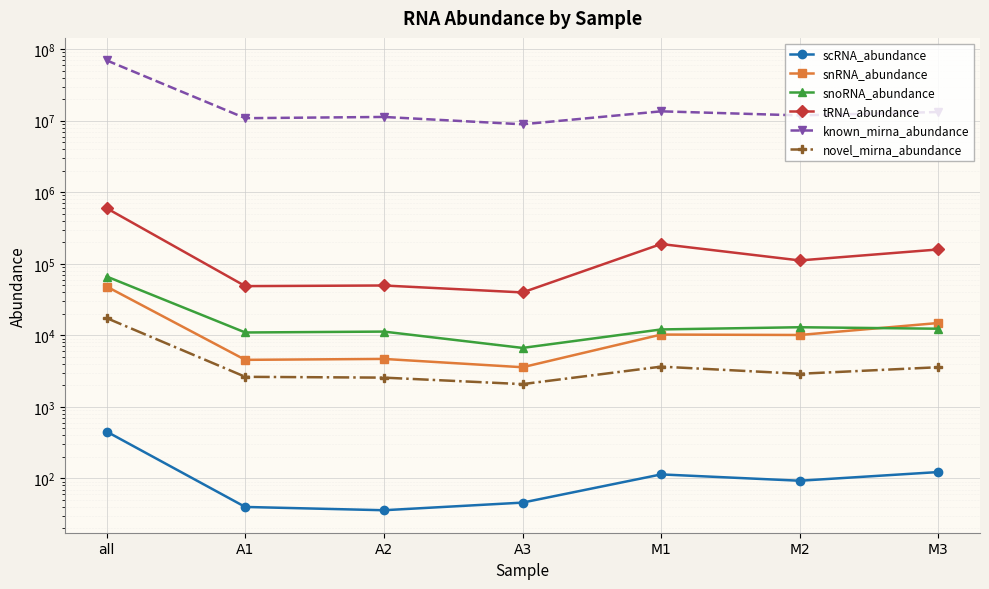

What is the total value across all series at M2?

11985947